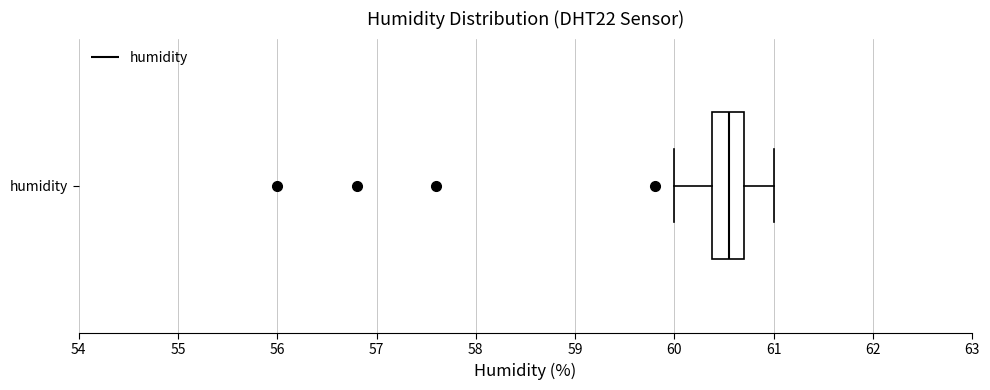

Transcribe this box plot: give where the median line is, the range the box spans, and where the two whiskers end, as read against the x-axis. The values are not printed on the chart, so give them approximately, as read against the axis.

median 60.6, box 60.4 to 60.7, whiskers 60.0 to 61.0